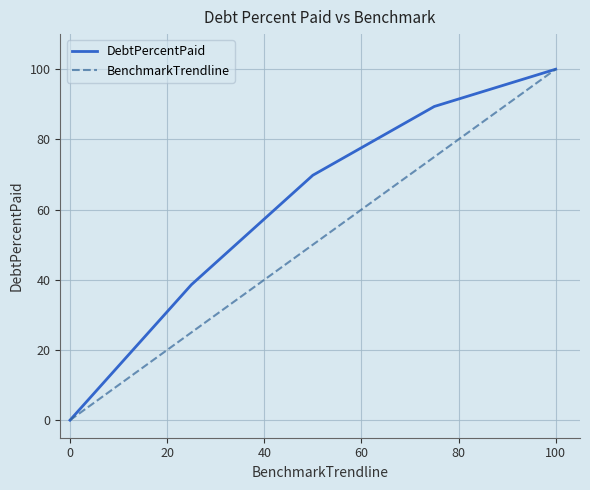

At how many categories does at least one series exceed 98?

1